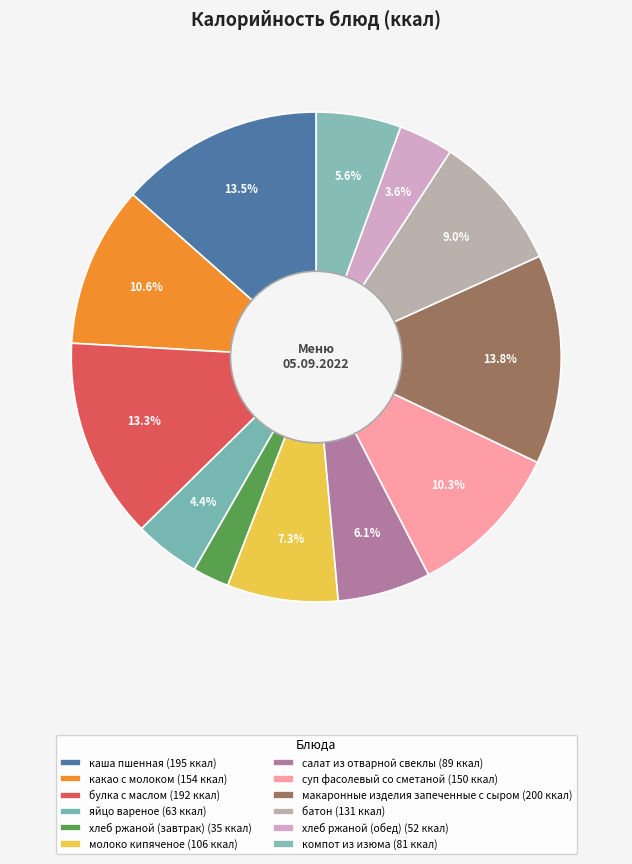

Count the number of slices in the pie.

12